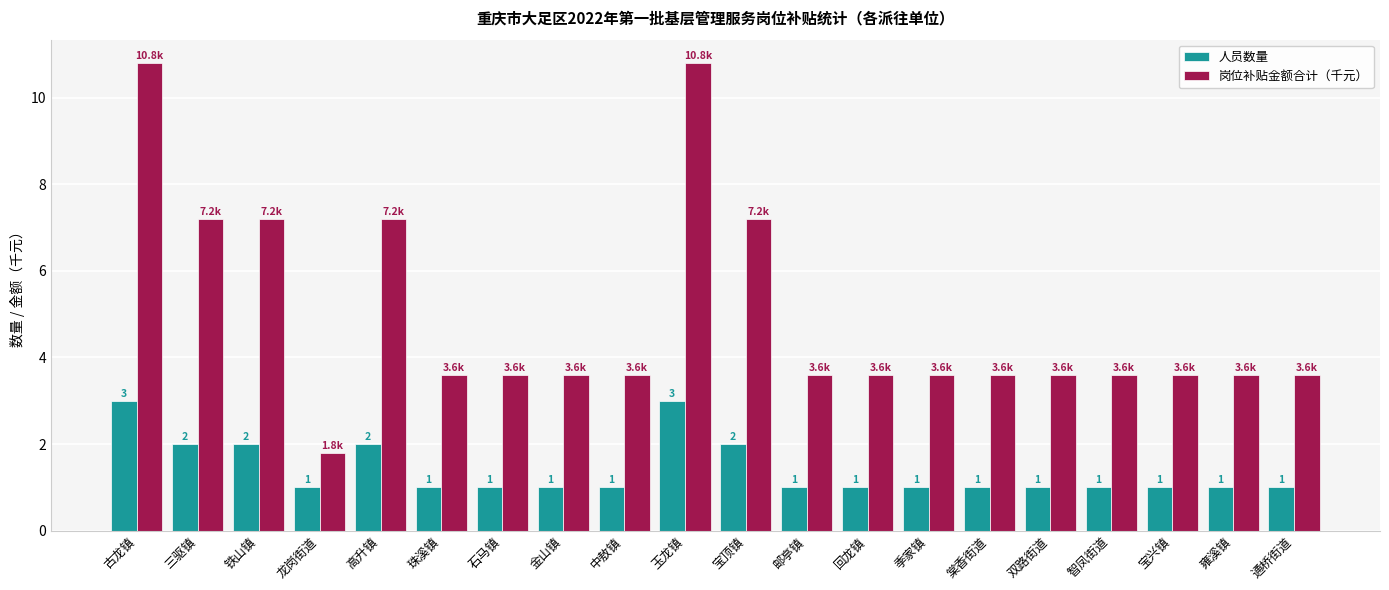

Is the value of 人员数量 at 邮亭镇 greater than the value of 岗位补贴金额合计（千元） at 棠香街道?

No